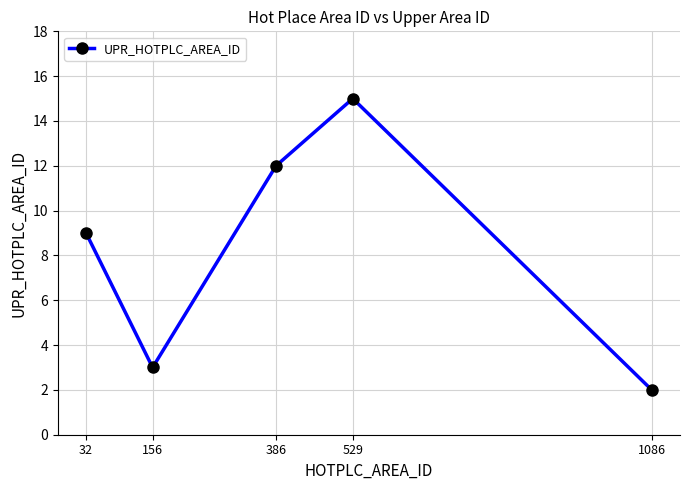

What is the minimum value shown in the chart?

2